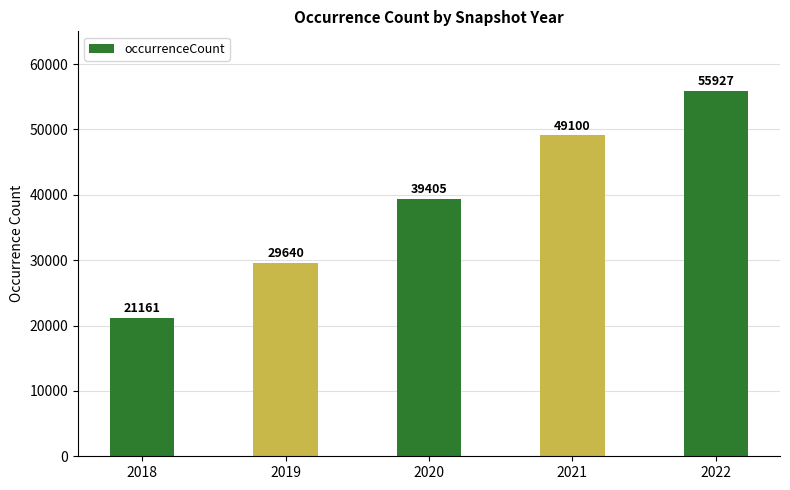

Rank the categories by value from lowest to highest.

2018, 2019, 2020, 2021, 2022